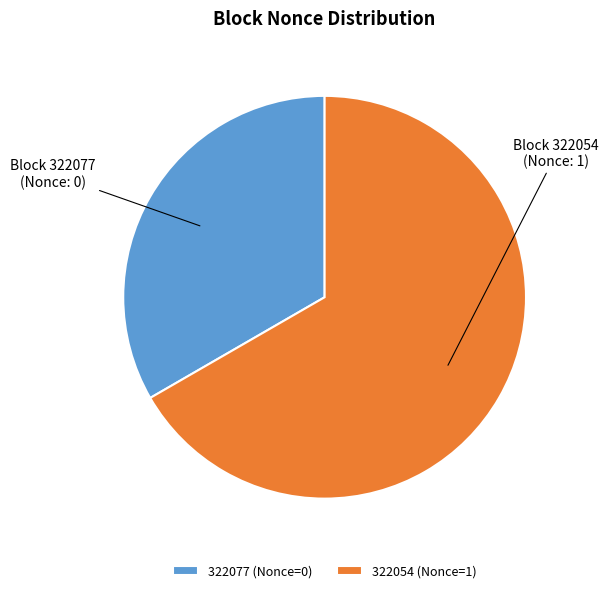

Is the sum of 322054 (Nonce=1) and 322077 (Nonce=0) greater than half?

Yes